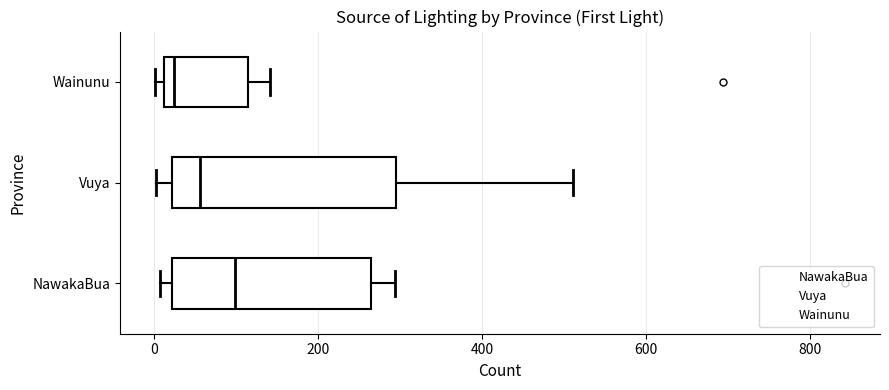

Which box has the furthest to the right median line?

NawakaBua